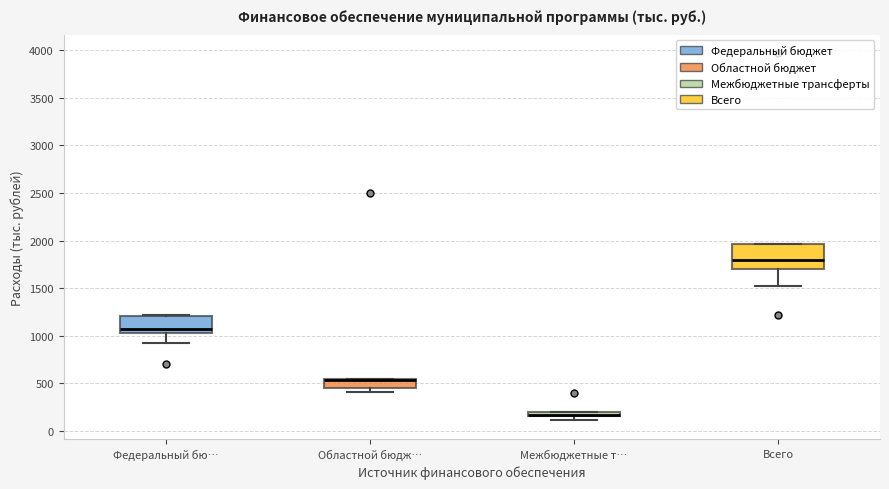

Where is the upper edge of the box for Областной бюдж… on the y-axis? The values are not printed on the chart, so give them approximately, as read against the axis.

550